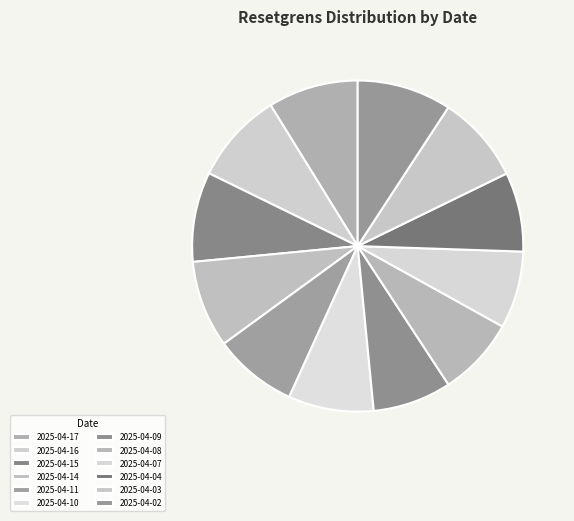

How many segments does this pie chart have?

12